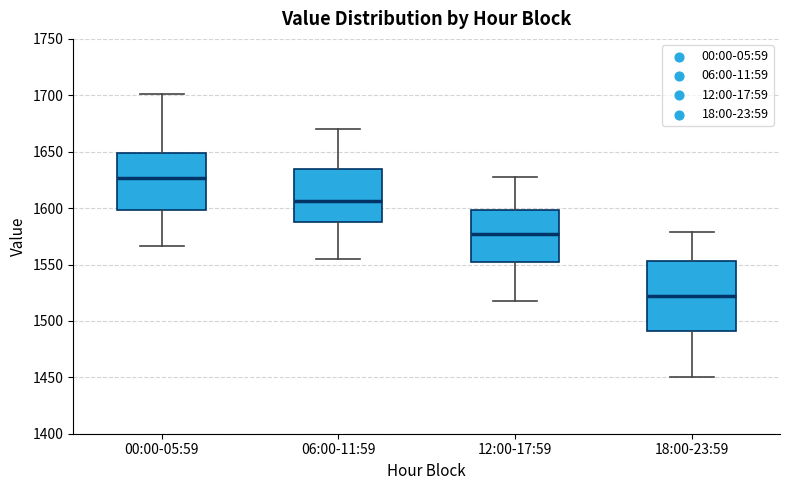

Reading left to right, read every box against the y-axis: the position of its median line, the range the box covers, and the ends of its whiskers. The values are not printed on the chart, so give them approximately, as read against the axis.

00:00-05:59: median 1625, box 1600 to 1650, whiskers 1565 to 1700
06:00-11:59: median 1605, box 1585 to 1635, whiskers 1555 to 1670
12:00-17:59: median 1575, box 1555 to 1600, whiskers 1520 to 1630
18:00-23:59: median 1525, box 1490 to 1555, whiskers 1450 to 1580